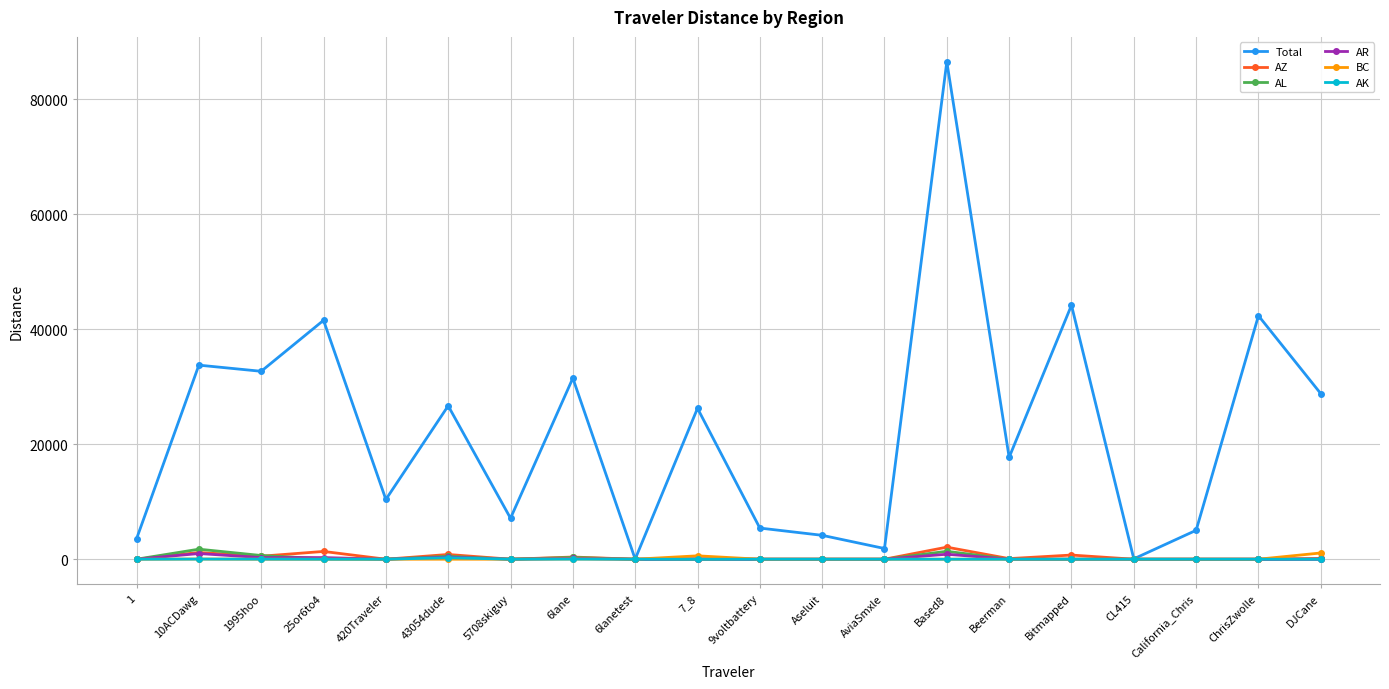

How many data points does each series have?

20